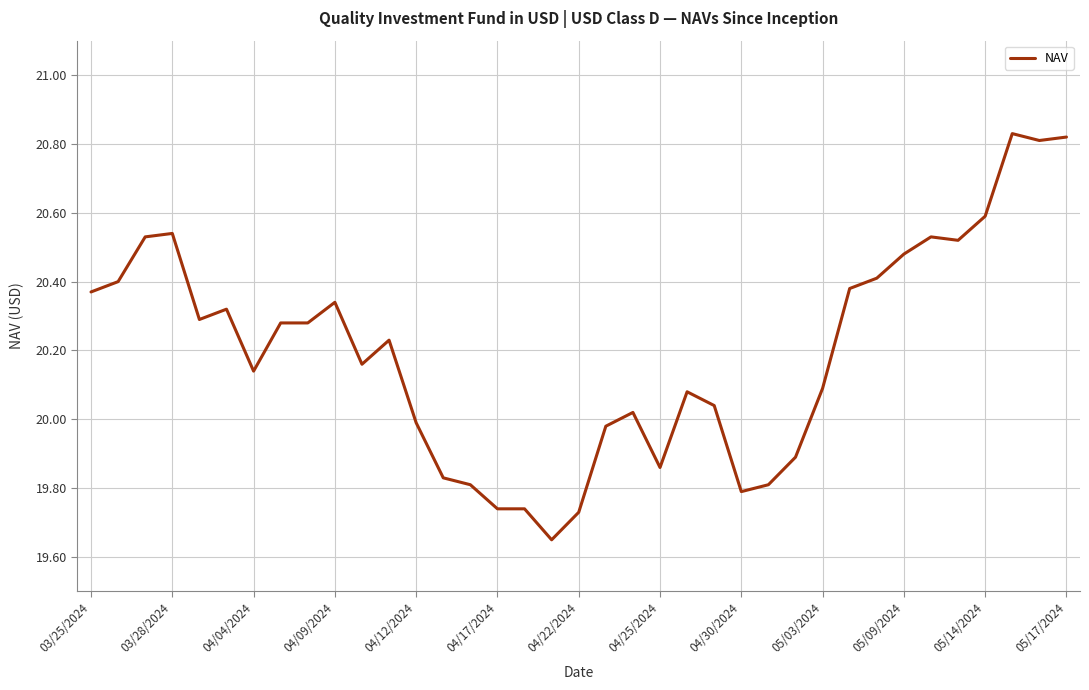

What is the difference between the maximum and minimum values?

1.2